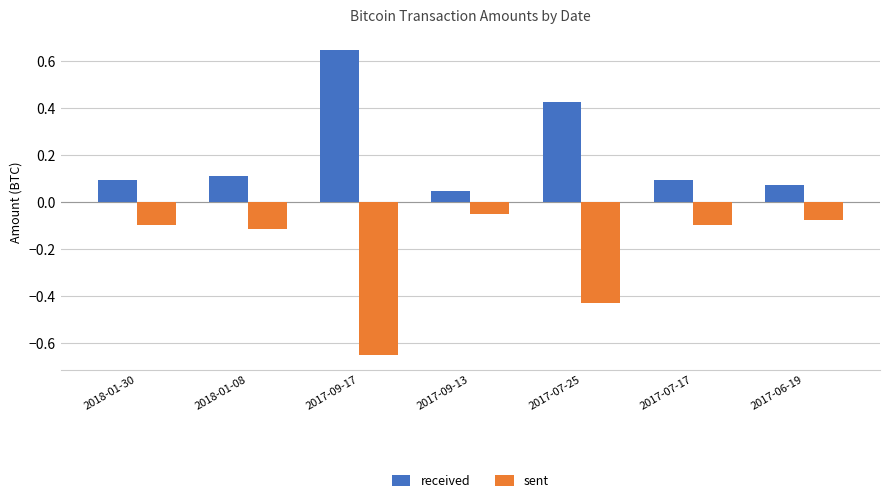

Which category has the lowest value across all series?

2017-09-17